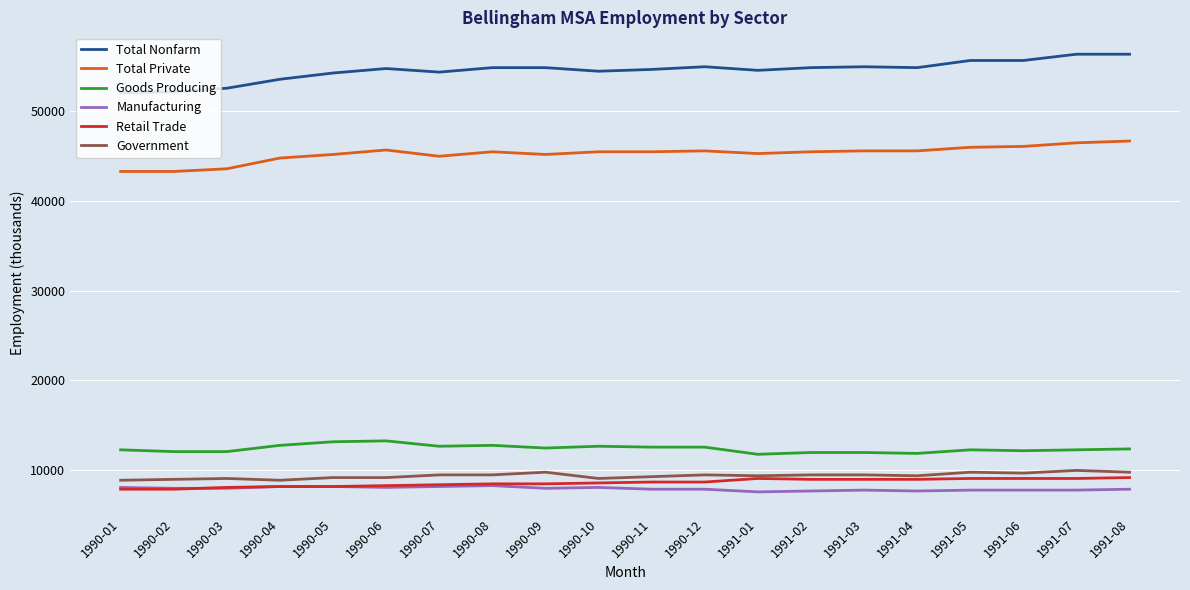

What is the lowest value of the Retail Trade series?

7800